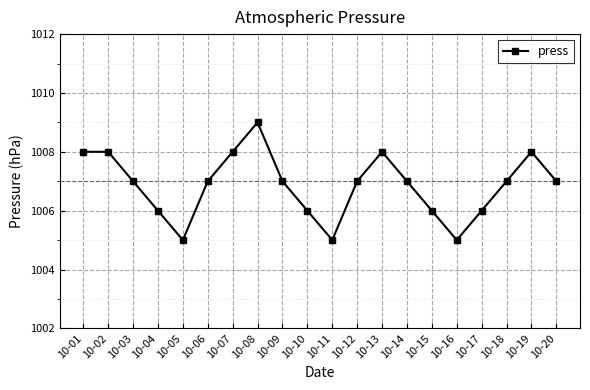

How many categories are shown in the chart?

20